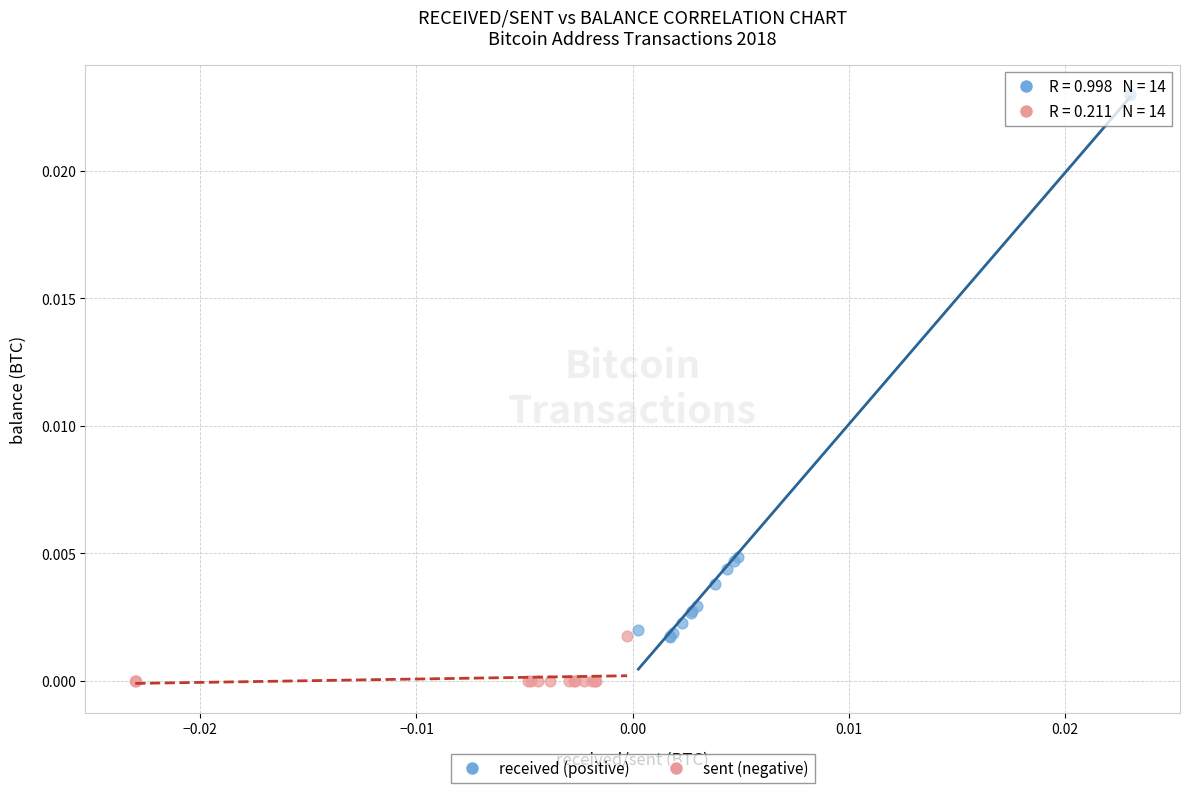

What are all the series names shown in the legend?

received (positive), sent (negative)